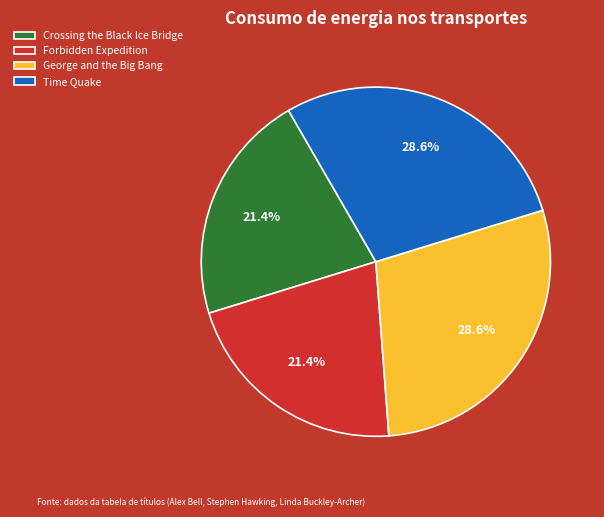

How many segments does this pie chart have?

4